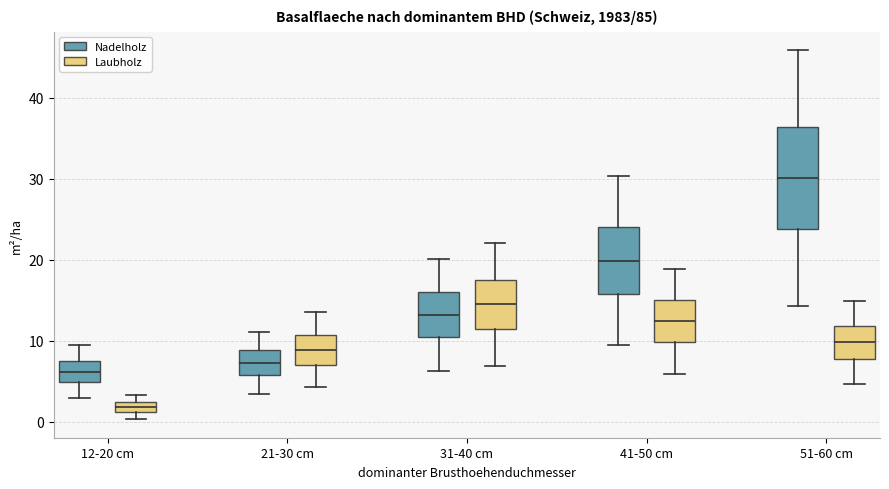

Where is the upper edge of the box for 12-20 cm (Nadelholz) on the y-axis? The values are not printed on the chart, so give them approximately, as read against the axis.

8